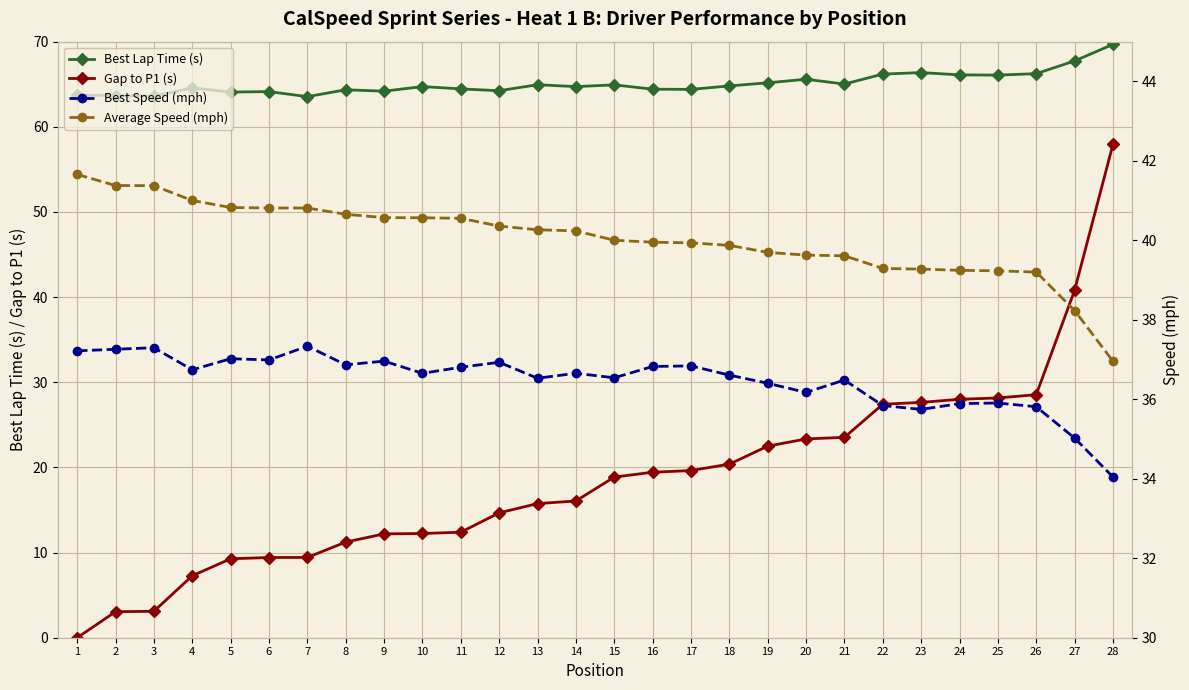

How many data points in Best Lap Time (s) are less than 64?

4